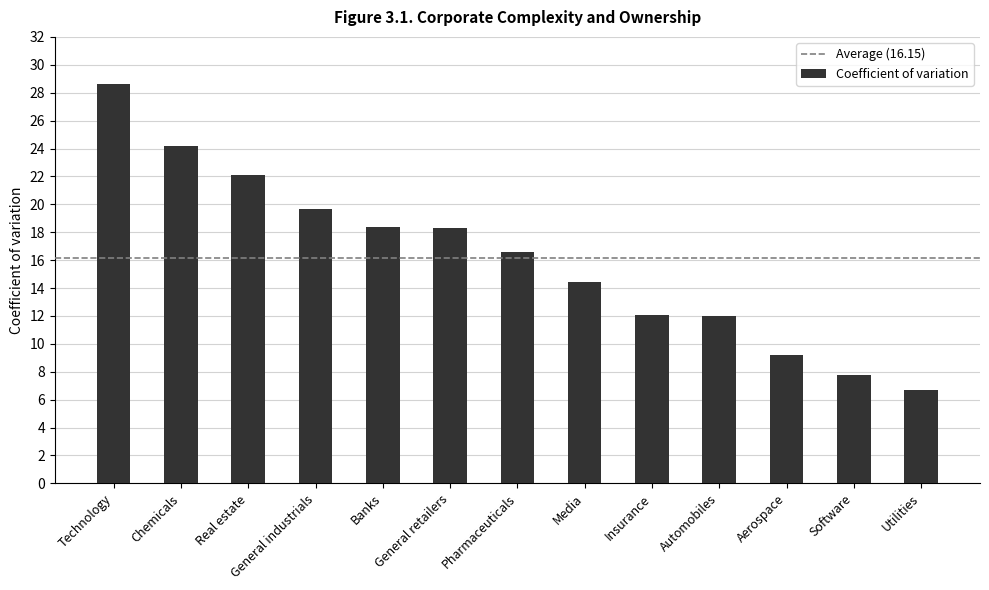

What is the label of the 2nd bar from the right?

Software